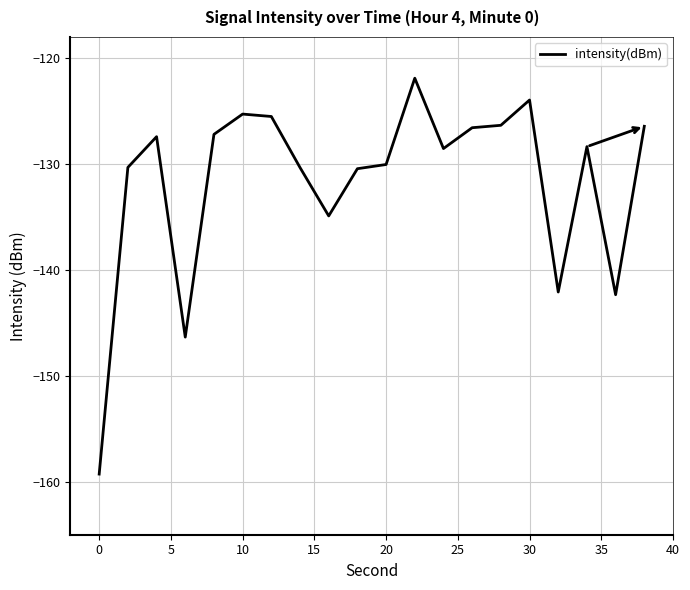

What is the maximum value shown in the chart?

-121.9